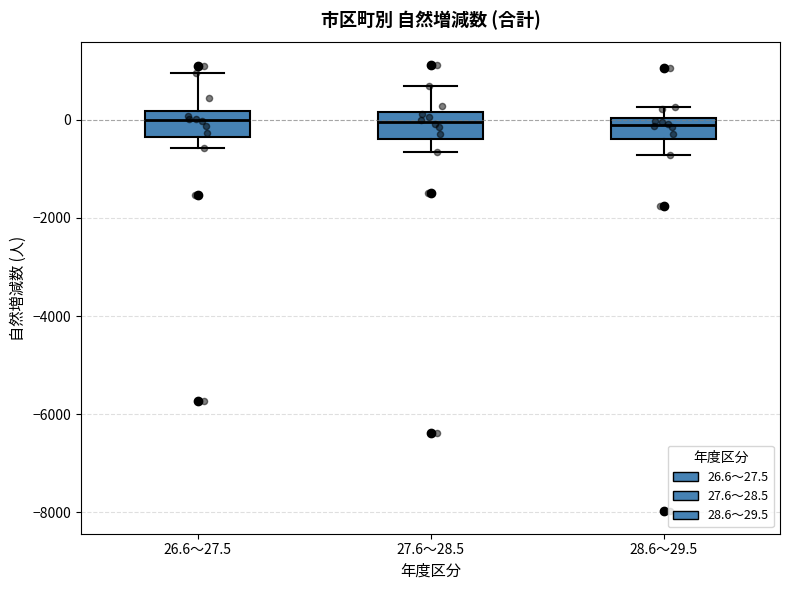

Reading left to right, read every box against the y-axis: the position of its median line, the range the box covers, and the ends of its whiskers. The values are not printed on the chart, so give them approximately, as read against the axis.

26.6～27.5: median 0, box -400 to 200, whiskers -600 to 1000
27.6～28.5: median 0, box -400 to 200, whiskers -600 to 600
28.6～29.5: median -200, box -400 to 0, whiskers -800 to 200